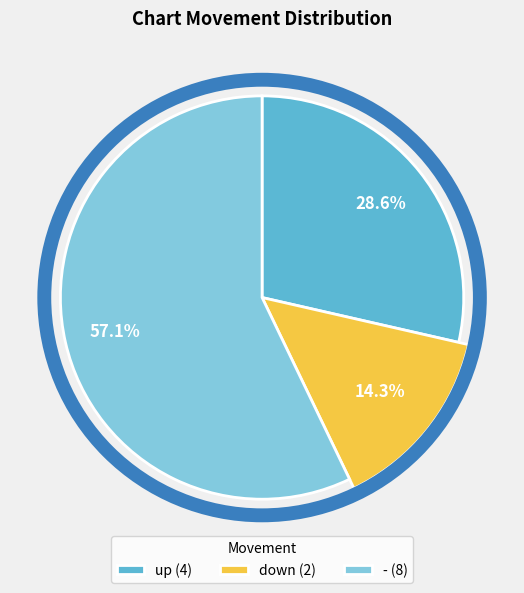

True or false: down accounts for 14% of the total.

True